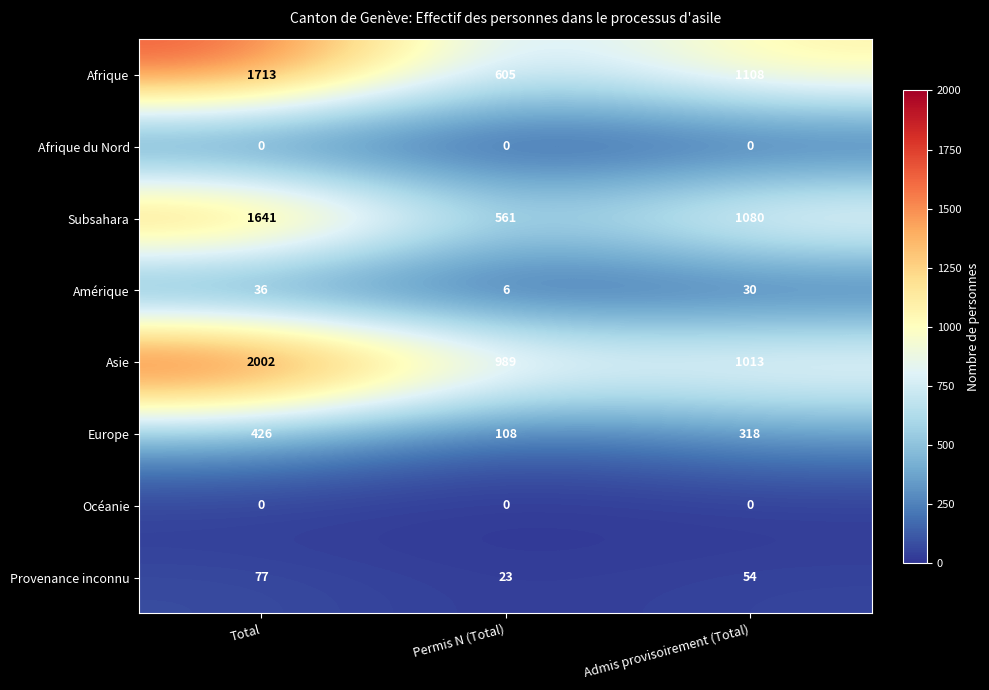

What is the highest value of the Asie series?

2002